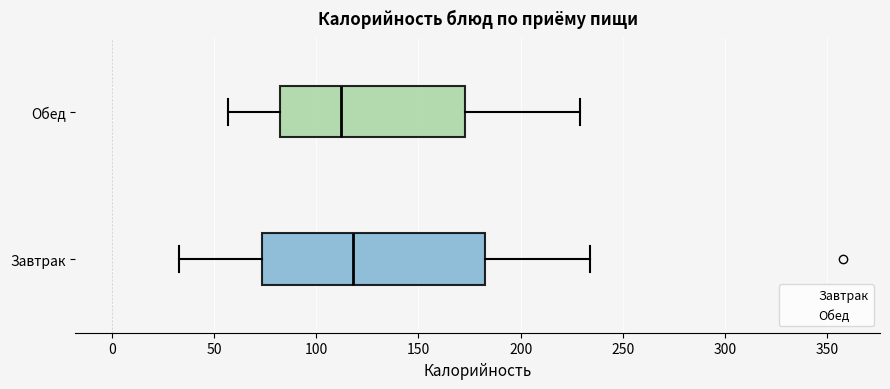

Where does the right whisker of the box for Завтрак end on the x-axis? The values are not printed on the chart, so give them approximately, as read against the axis.

235